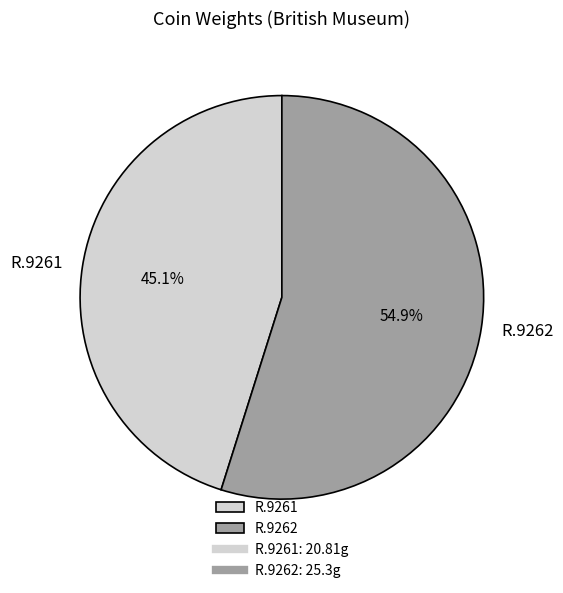

Do R.9262 and R.9261 together represent more than half of the pie?

Yes